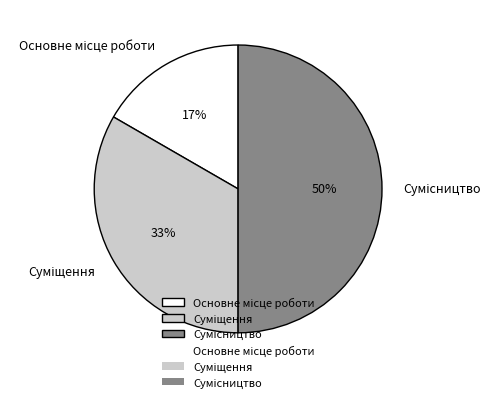

To the nearest percent, what is the average slice percentage?

33%